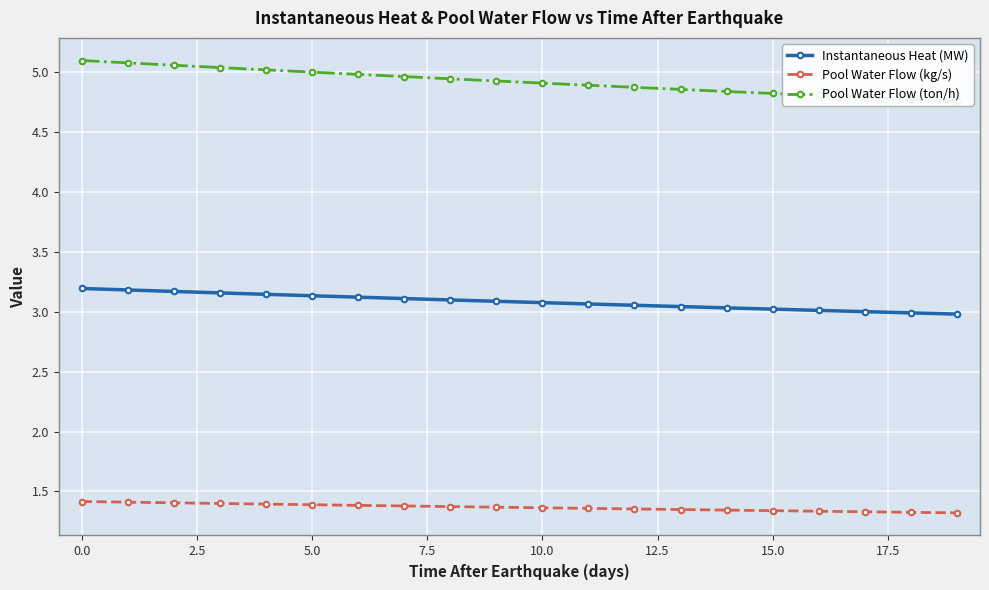

What is the difference between the maximum and minimum values in the Pool Water Flow (ton/h) series?

0.3